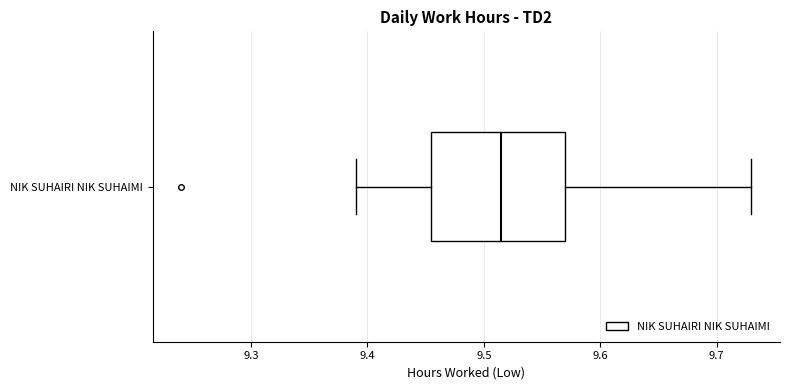

Read this box plot against the x-axis: the position of the median line, the range covered by the box, and the ends of both whiskers. The values are not printed on the chart, so give them approximately, as read against the axis.

median 9.52, box 9.46 to 9.57, whiskers 9.39 to 9.73